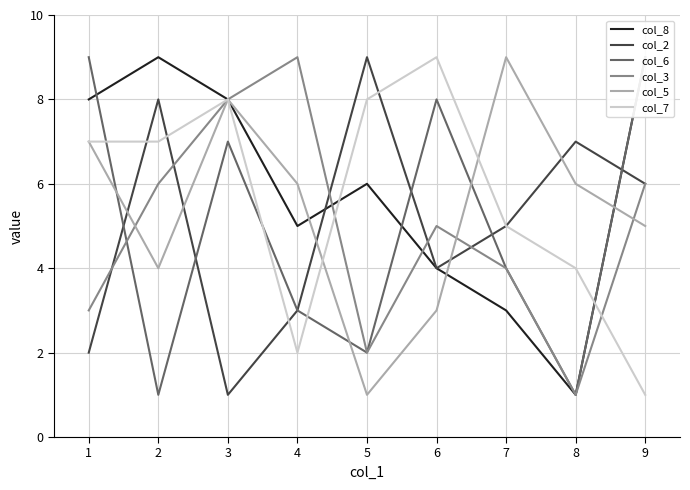

What is the minimum value for col_7?

1